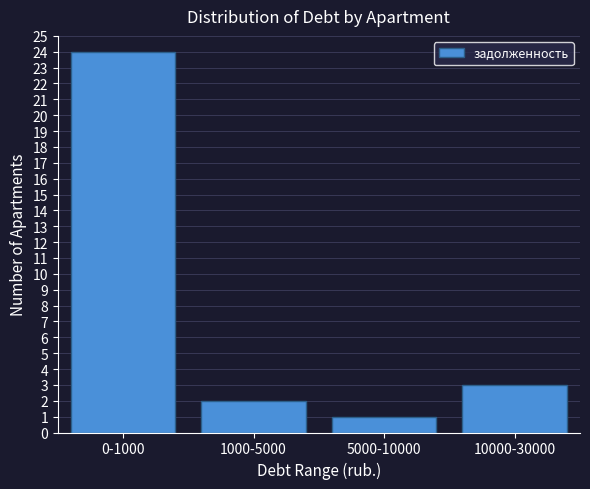

Reading left to right, transcribe all the data shown in this chart.

0-1000=24	1000-5000=2	5000-10000=1	10000-30000=3